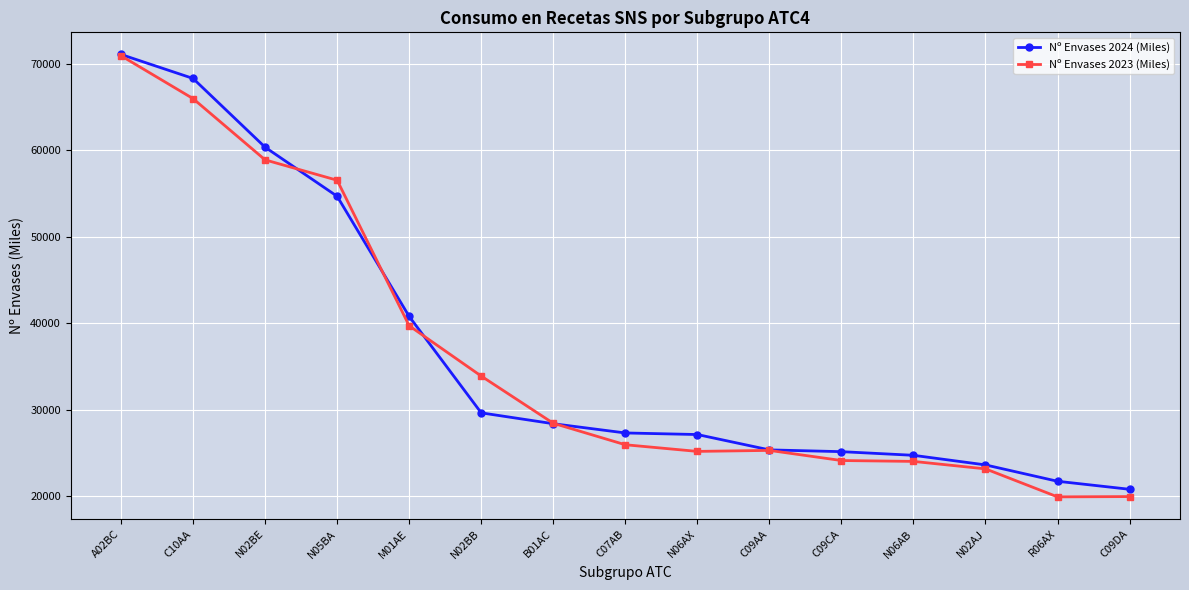

Between N02BE and N02BB, which series saw the biggest shift?

Nº Envases 2024 (Miles)